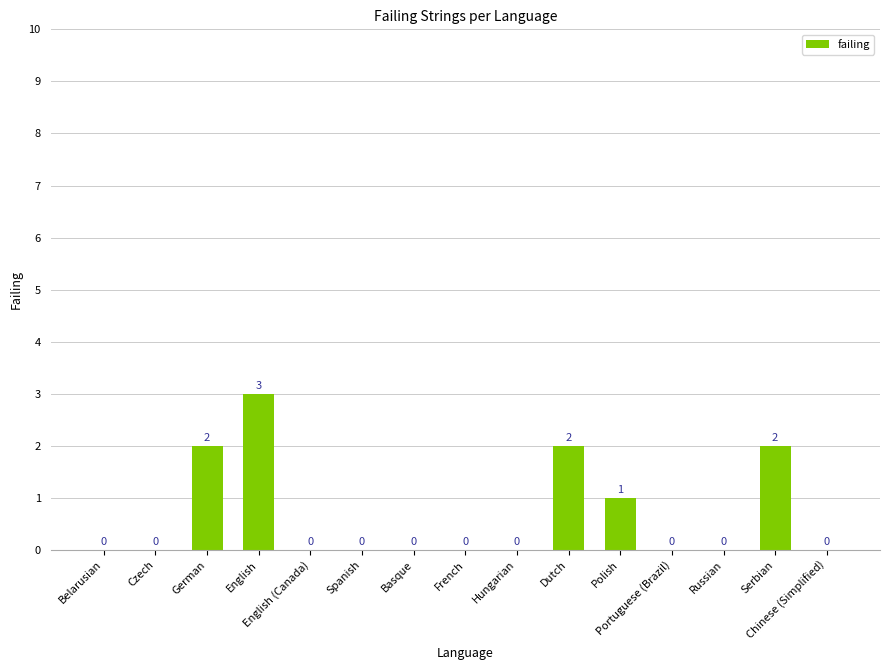

The chart shows a value of 0 at Spanish. True or false?

True